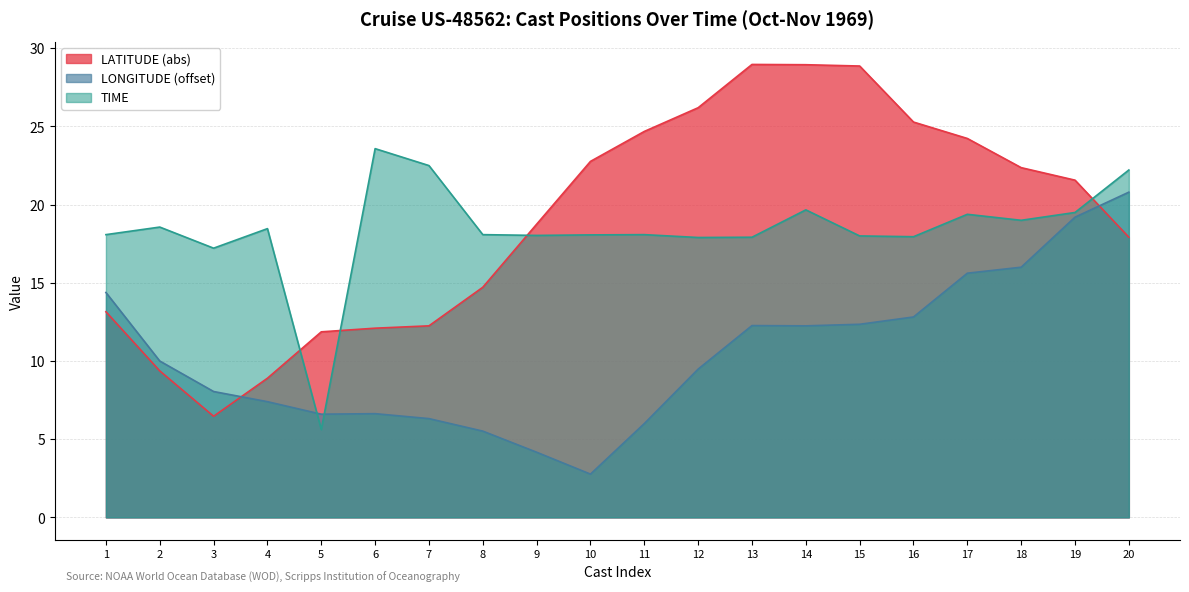

What is the total value across all series at 9?

41.0